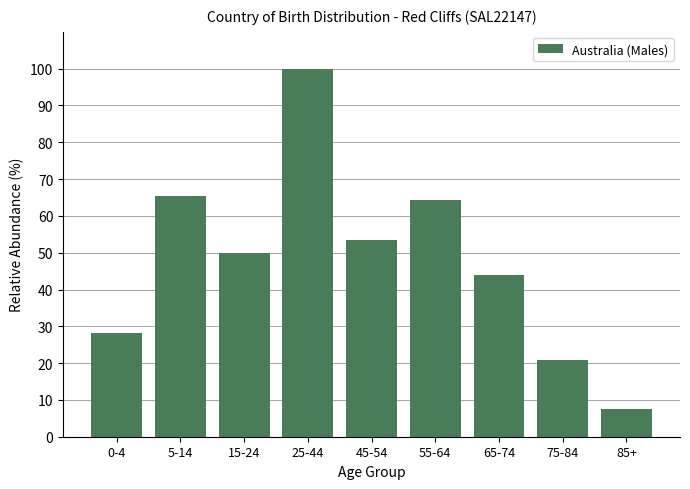

Reading right to left, transcribe all the data shown in this chart.

85+=7.5	75-84=20.8	65-74=43.8	55-64=64.4	45-54=53.5	25-44=100.0	15-24=49.9	5-14=65.5	0-4=28.3